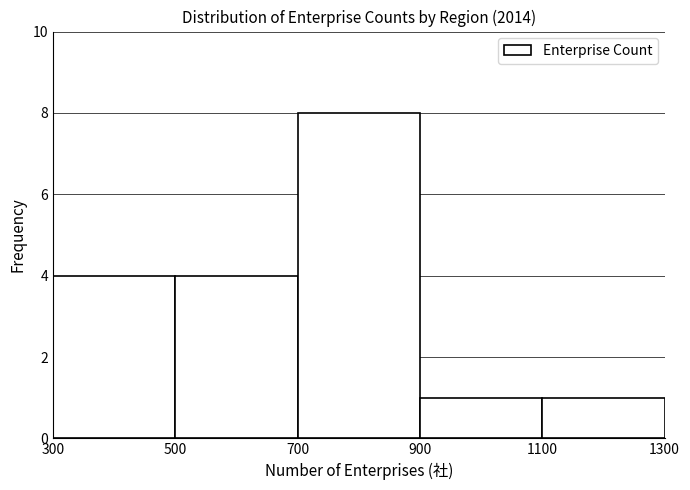

Reading left to right, transcribe this chart: for each bar, give the range it covers on the x-axis and its height. The values are not printed on the chart, so give them approximately, as read against the axis.

300 to 500: 4
500 to 700: 4
700 to 900: 8
900 to 1100: 1
1100 to 1300: 1